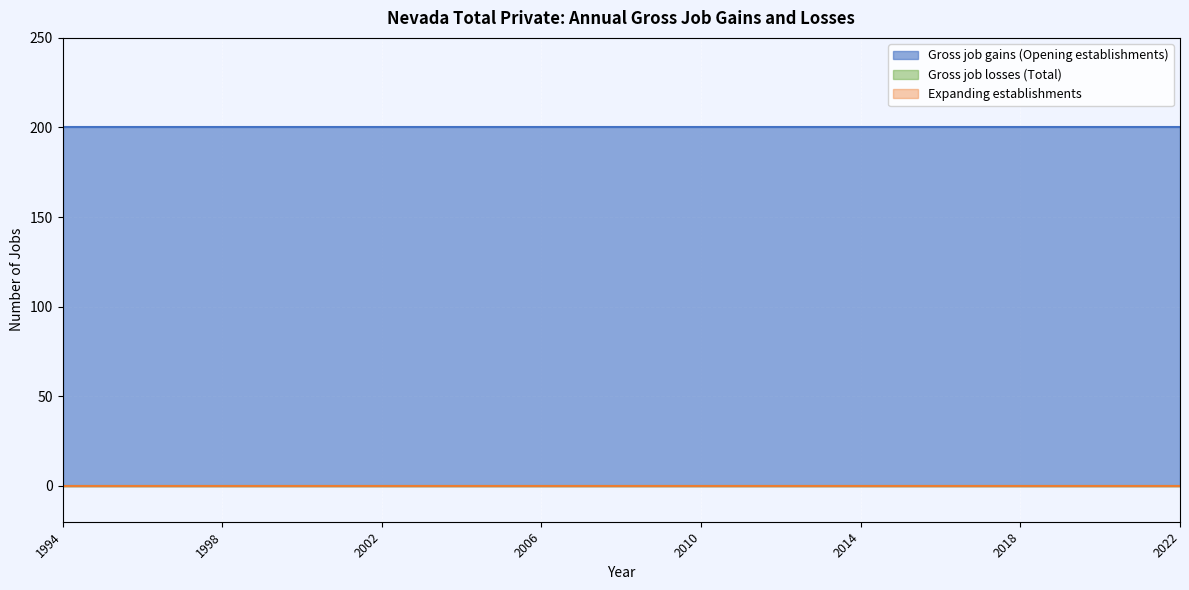

Which series has the largest total across all categories?

Gross job gains (Opening establishments)